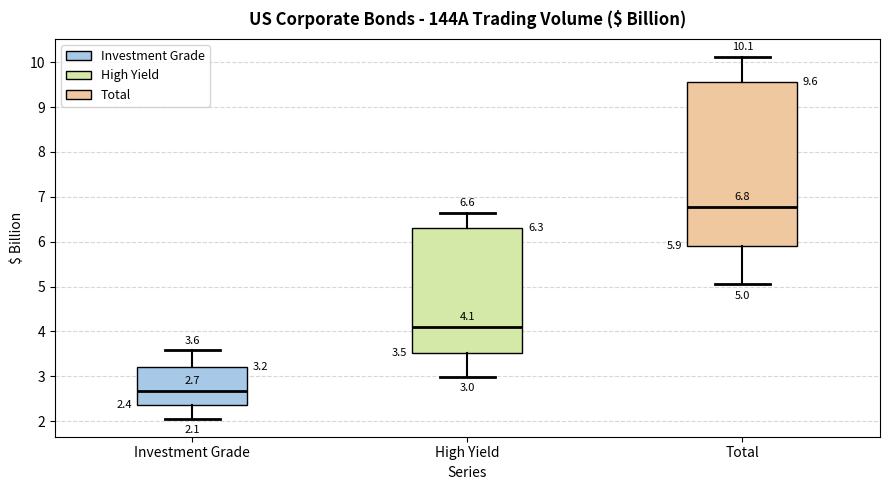

Comparing the boxes themselves (not the whiskers), which one is the tallest?

Total